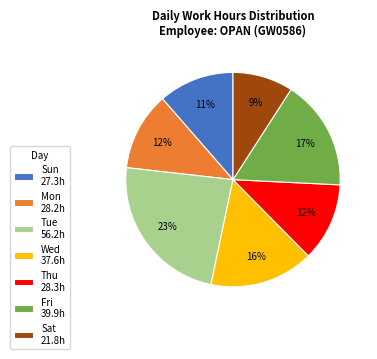

Which has a higher value, Sat 21.8h or Fri 39.9h?

Fri 39.9h